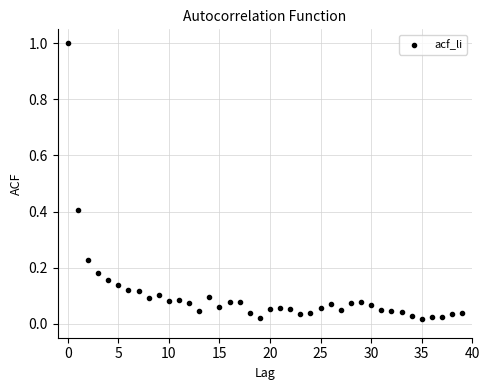

What is the range of Y values (max minus min)?

1.0